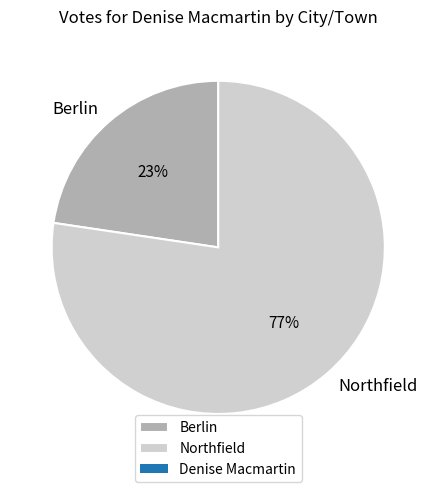

Approximately how many times larger is the value at Berlin compared to Northfield?

0.3